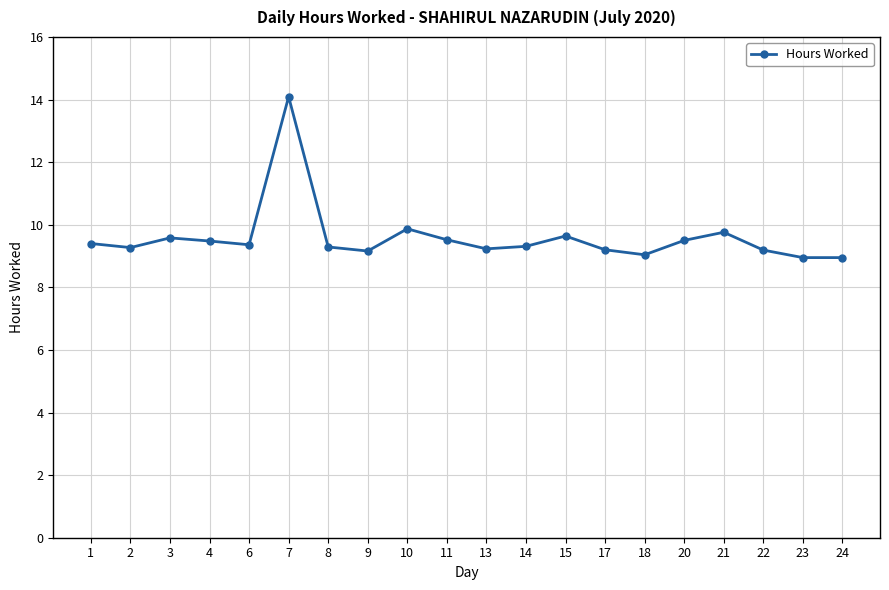

How many lines are shown in the chart?

1